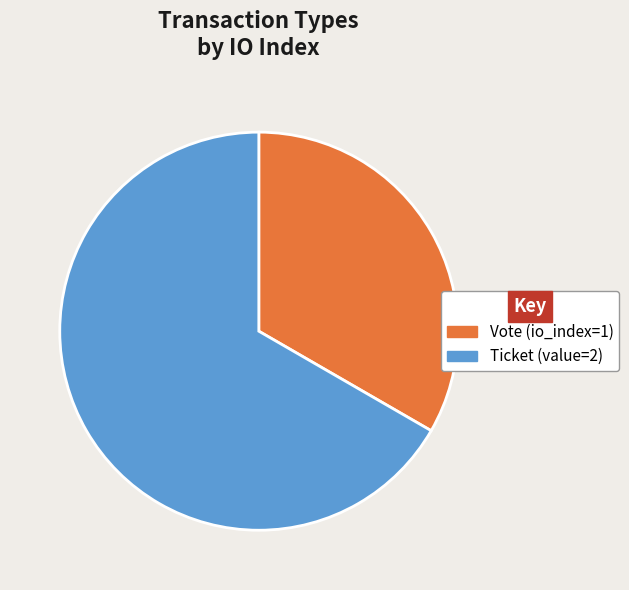

What is the ratio of the value at Ticket to the value at Vote?

2.0